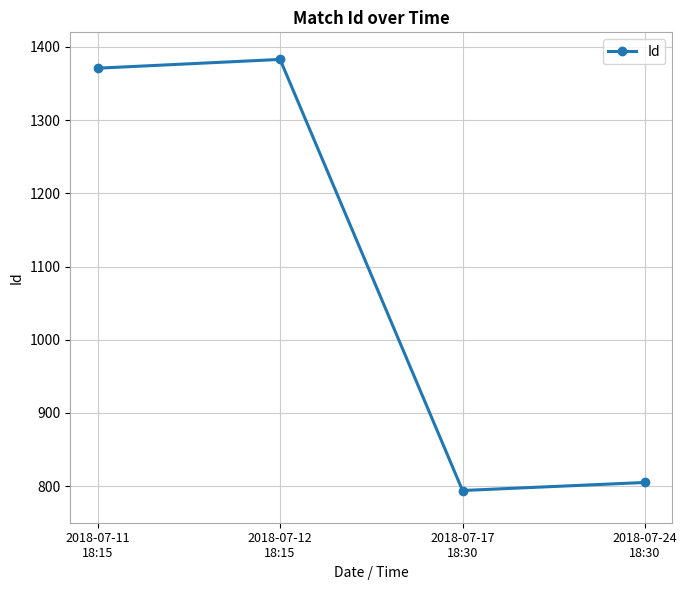

What is the sum of all values?

4353